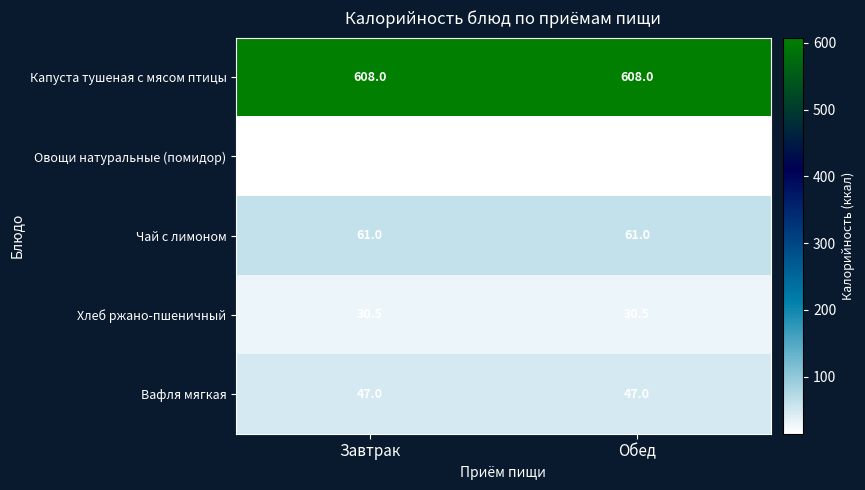

What is the minimum value shown in the chart?

14.4